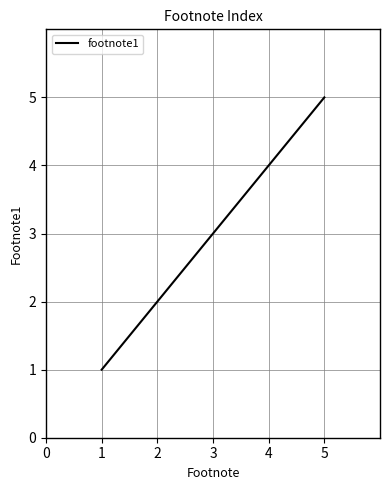

What is the ratio of the value at 3 to the value at 2?

1.5